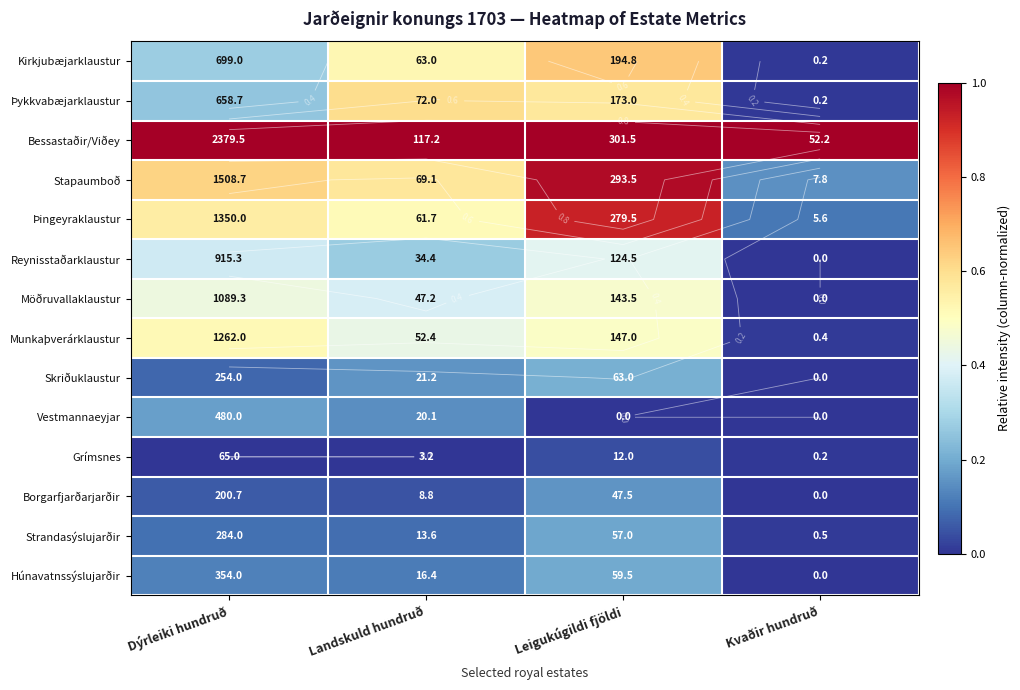

Between Kvaðir hundruð and Leigukúgildi fjöldi, which is larger?

Leigukúgildi fjöldi